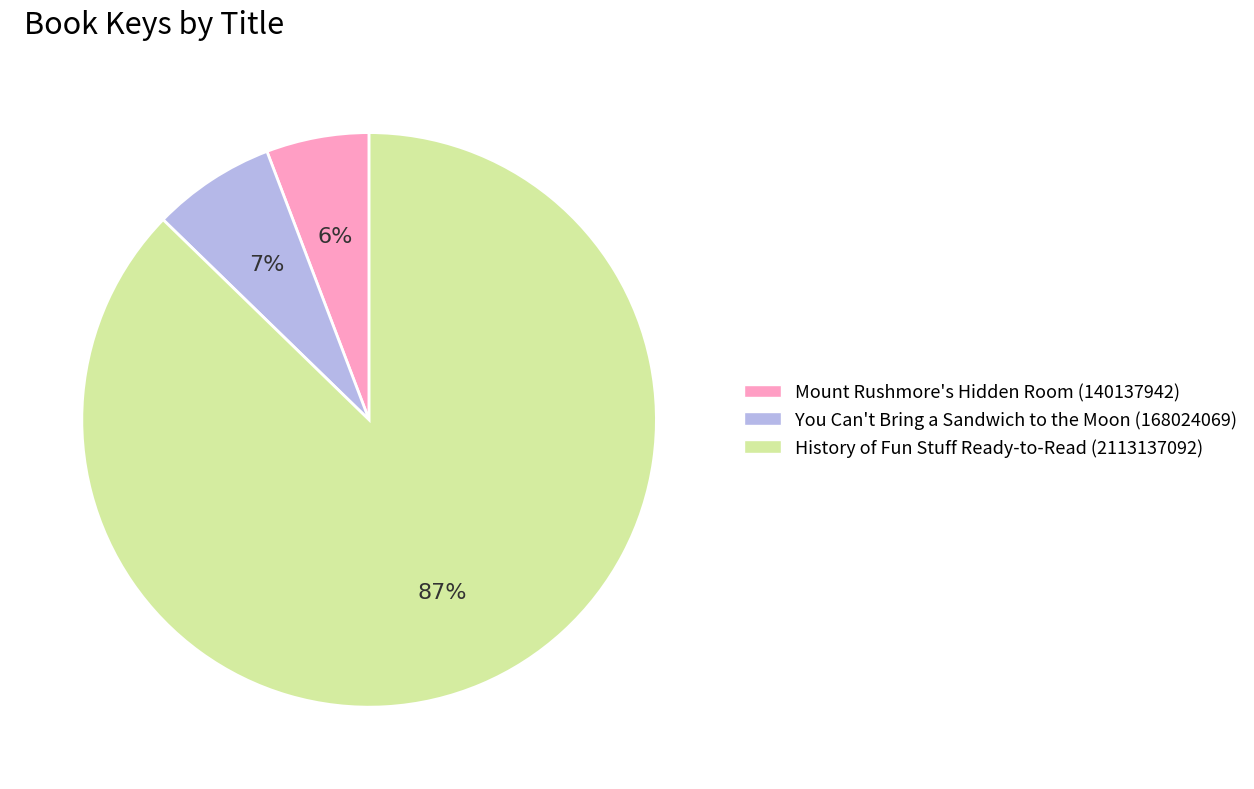

Is the sum of You Can't Bring a Sandwich to the Moon (168024069) and History of Fun Stuff Ready-to-Read (2113137092) greater than half?

Yes